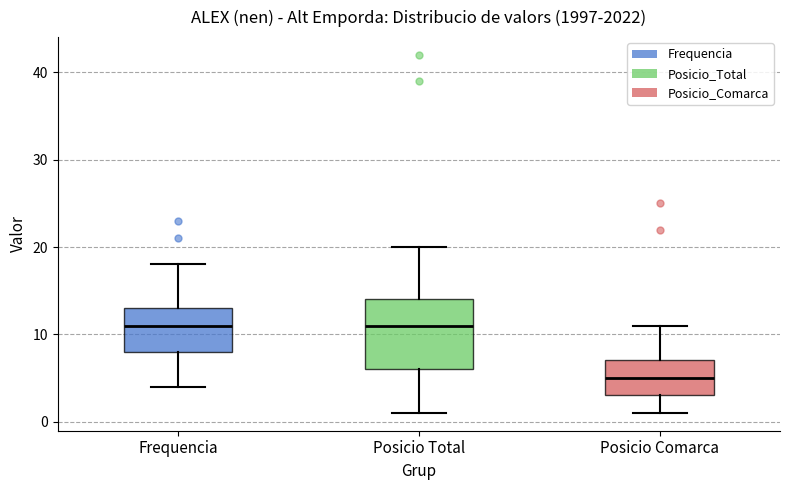

Reading left to right, transcribe this box plot: for each box, give where its median line is, the range the box spans, and where its two whiskers end, as read against the y-axis. The values are not printed on the chart, so give them approximately, as read against the axis.

Frequencia: median 11, box 8 to 13, whiskers 4 to 18
Posicio Total: median 11, box 6 to 14, whiskers 1 to 20
Posicio Comarca: median 5, box 3 to 7, whiskers 1 to 11